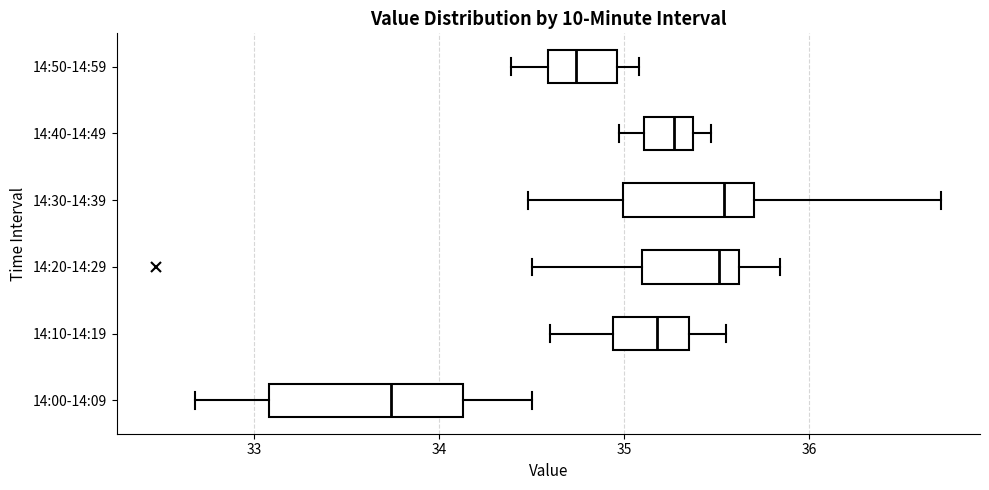

Which box's median line is the furthest to the left?

14:00-14:09